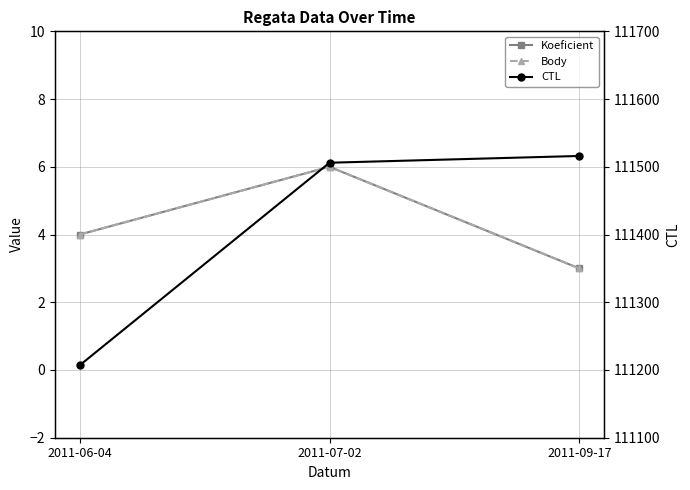

What is the label of the 2nd point from the left?

2011-07-02